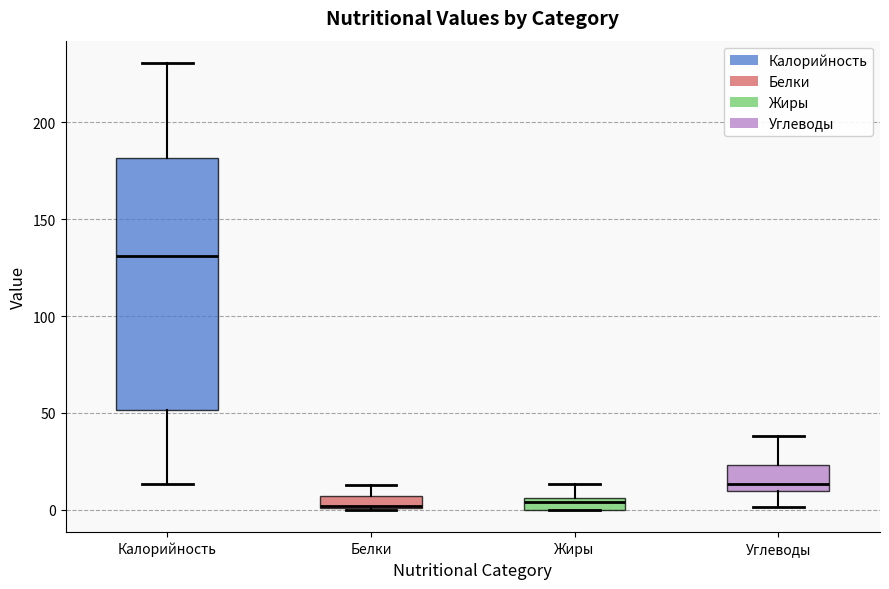

Which box has the highest median line?

Калорийность